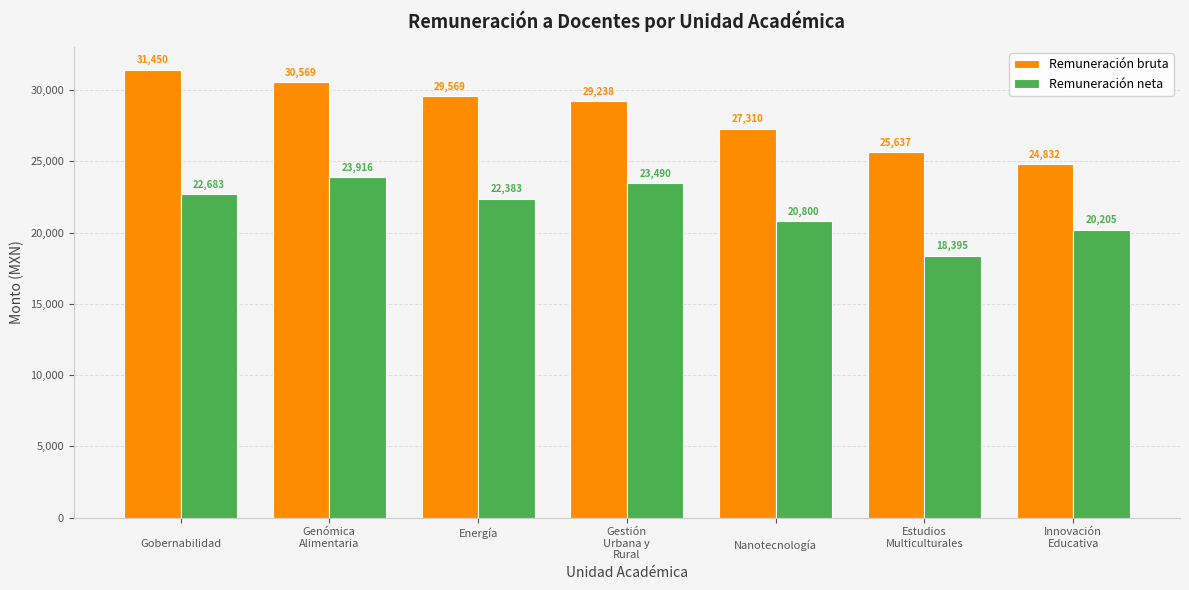

How many bars are there in total?

14